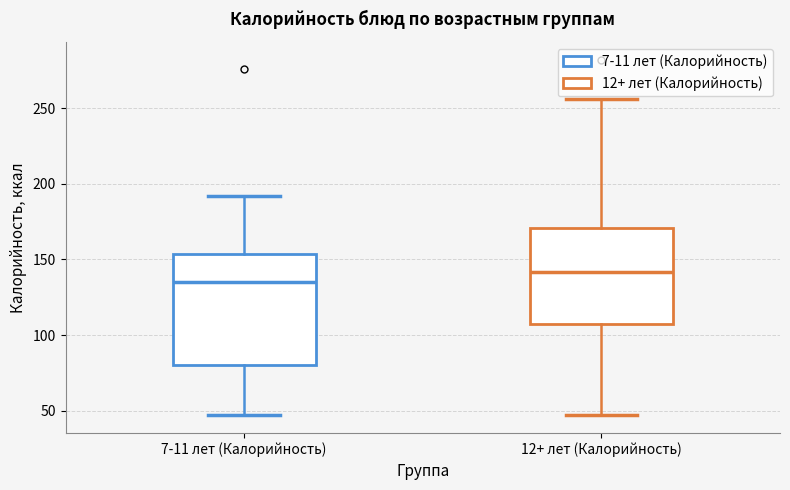

Comparing the boxes themselves (not the whiskers), which one is the tallest?

7-11 лет (Калорийность)